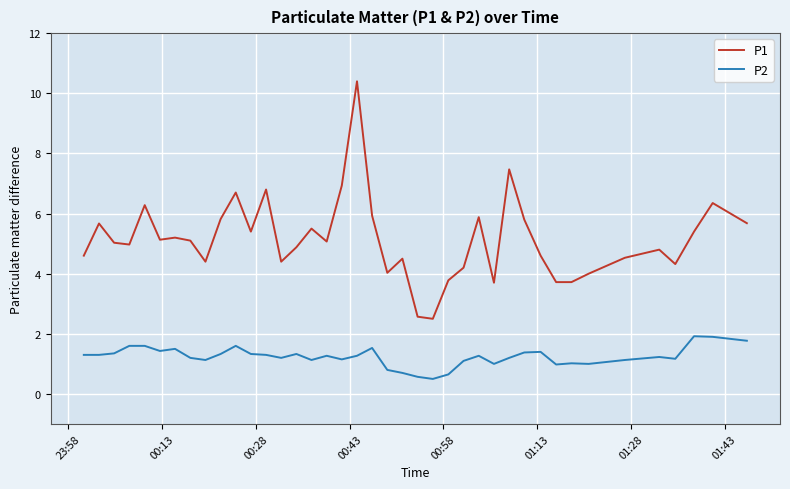

Which series has the largest total across all categories?

P1